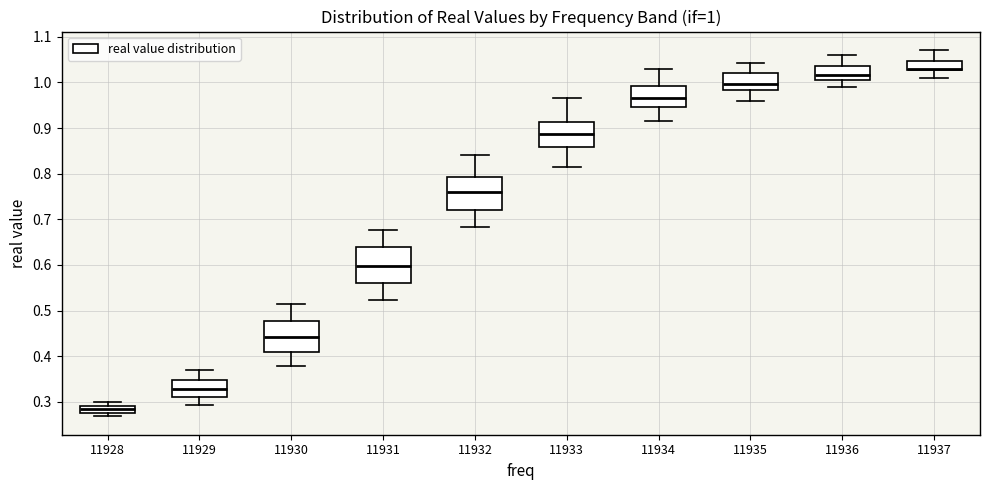

Which box has the lowest median line?

11928